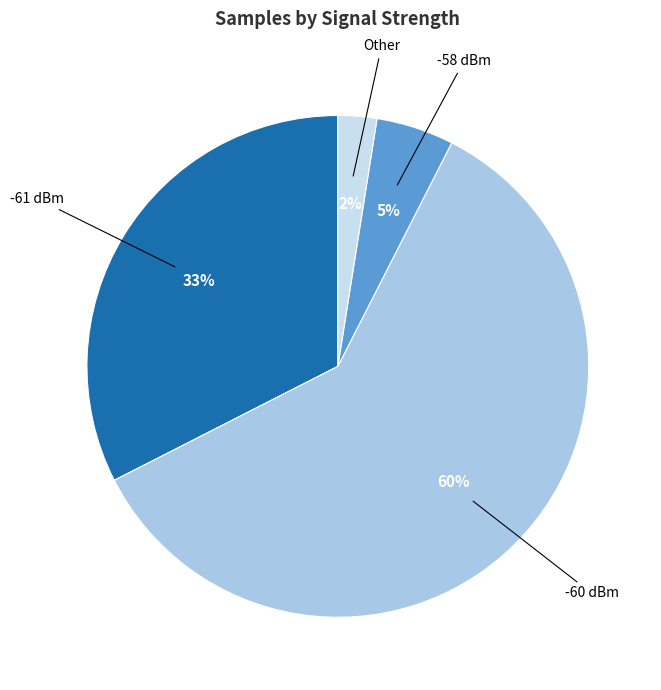

To the nearest percent, what is the average slice percentage?

25%